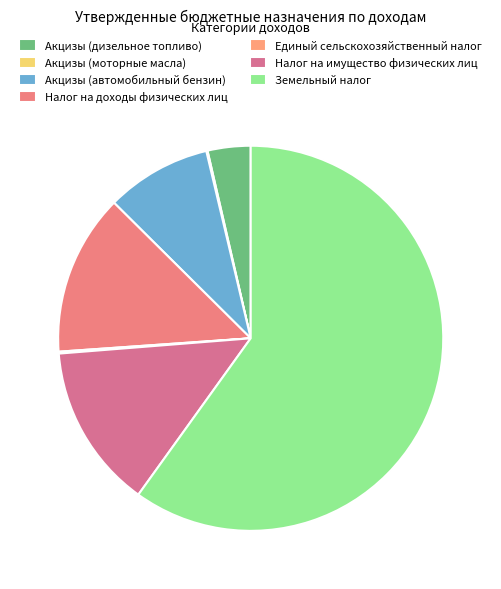

To the nearest percent, what portion does Акцизы (дизельное топливо) represent?

4%